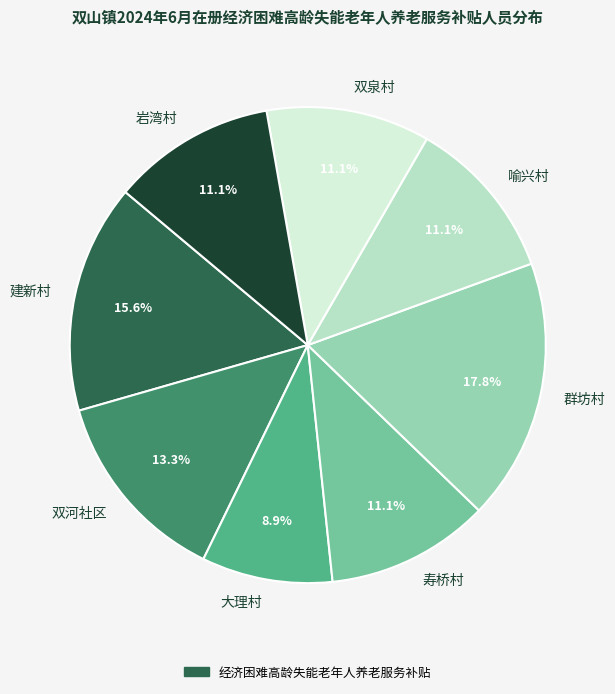

Does any single category account for the majority?

No